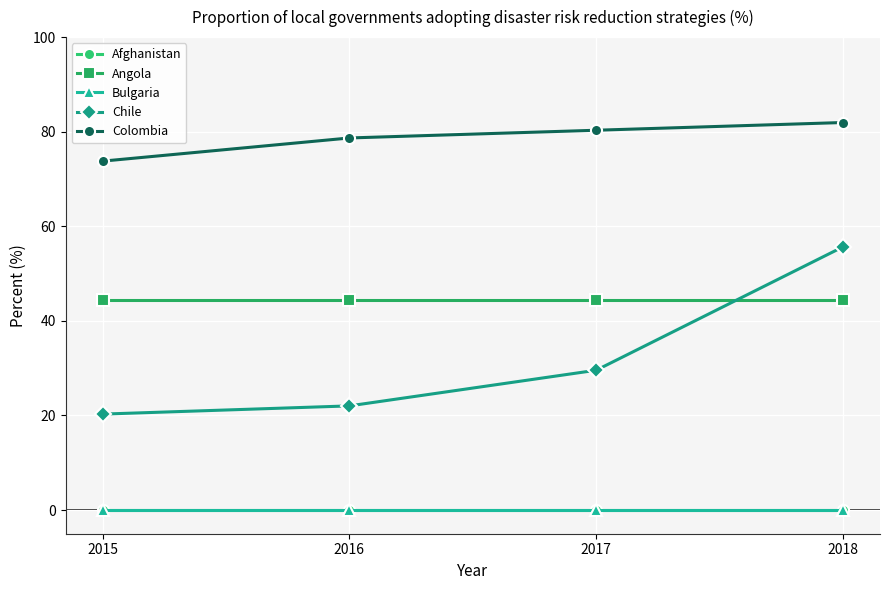

Is this an area chart (filled region under the line)?

No